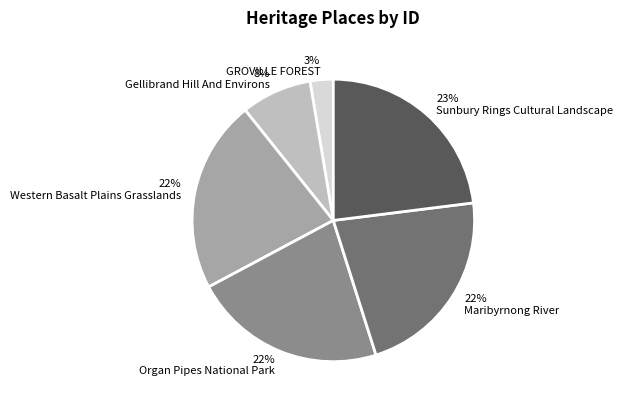

To the nearest percent, what percentage of the pie is Organ Pipes National Park?

22%